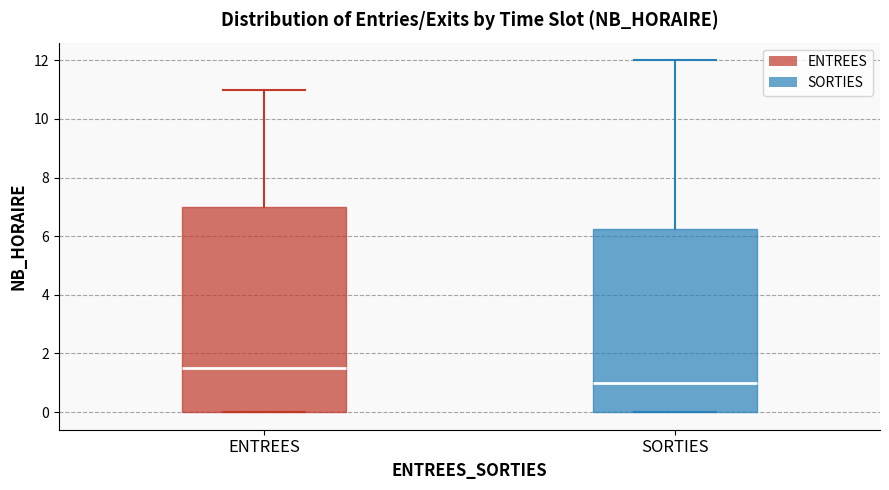

Reading left to right, read every box against the y-axis: the position of its median line, the range the box covers, and the ends of its whiskers. The values are not printed on the chart, so give them approximately, as read against the axis.

ENTREES: median 1.6, box 0.0 to 7.0, whiskers 0.0 to 11.0
SORTIES: median 1.0, box 0.0 to 6.2, whiskers 0.0 to 12.0